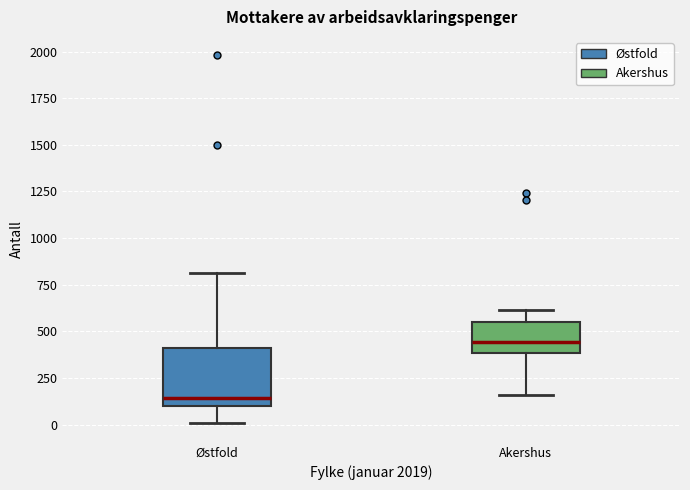

Reading left to right, transcribe this box plot: for each box, give where its median line is, the range the box spans, and where its two whiskers end, as read against the y-axis. The values are not printed on the chart, so give them approximately, as read against the axis.

Østfold: median 150, box 100 to 400, whiskers 0 to 800
Akershus: median 450, box 400 to 550, whiskers 150 to 600